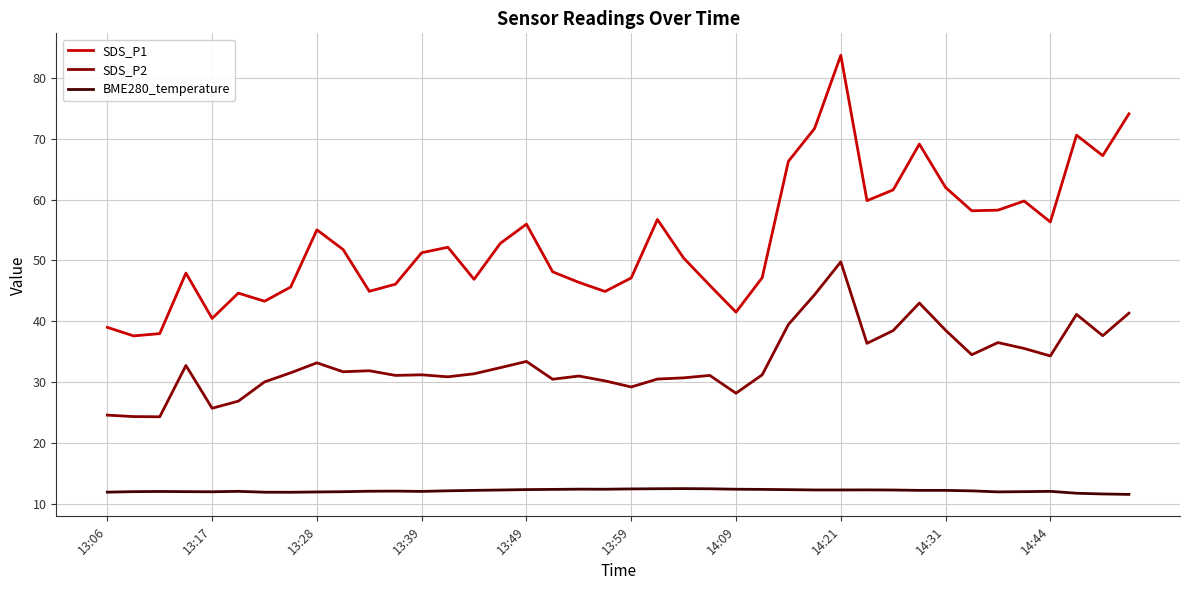

Rank the series by their average value, from lowest to highest.

BME280_temperature, SDS_P2, SDS_P1